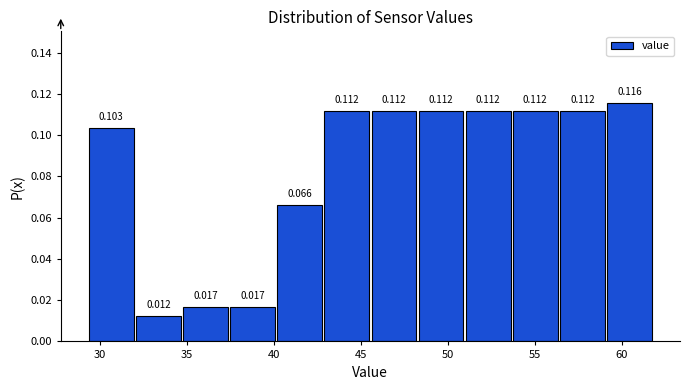

Which range on the x-axis has the tallest bar?

59.0 to 62.0